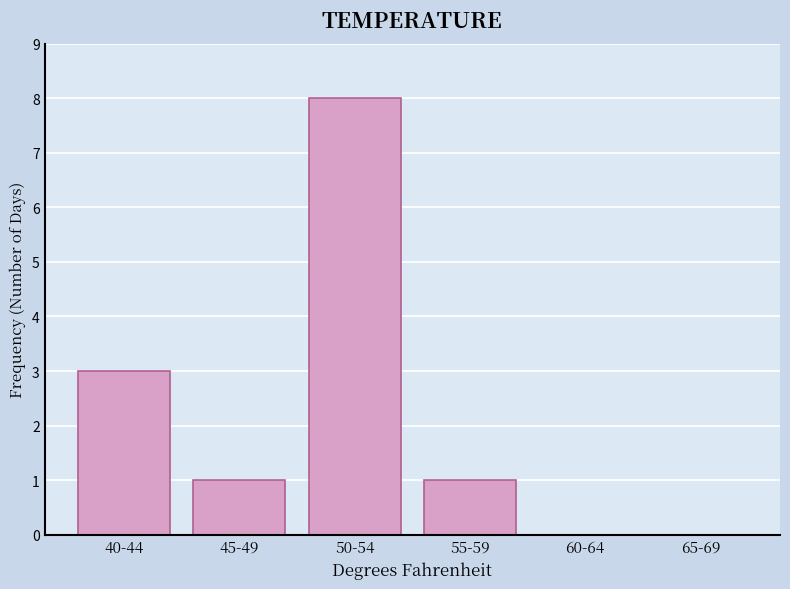

Reading left to right, extract all data points from this chart.

40-44=3	45-49=1	50-54=8	55-59=1	60-64=0	65-69=0